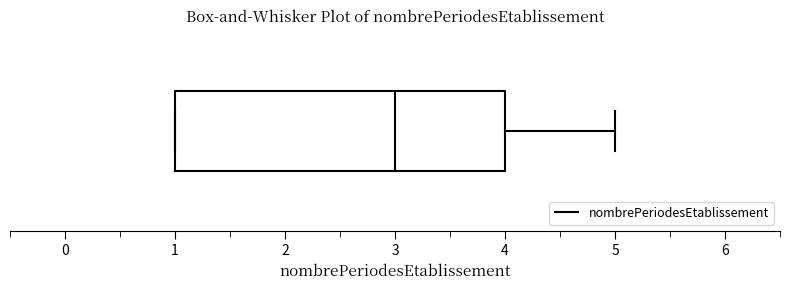

Where is the right edge of the box on the x-axis? The values are not printed on the chart, so give them approximately, as read against the axis.

4